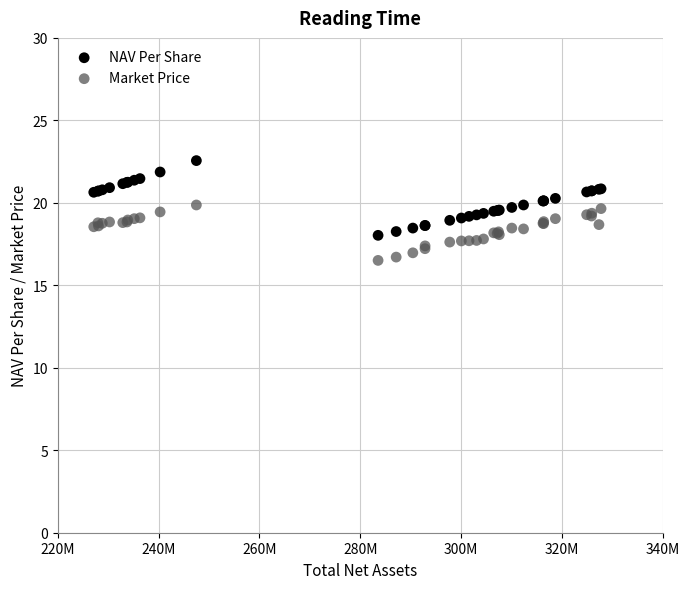

Which series reaches the maximum Y coordinate?

NAV Per Share